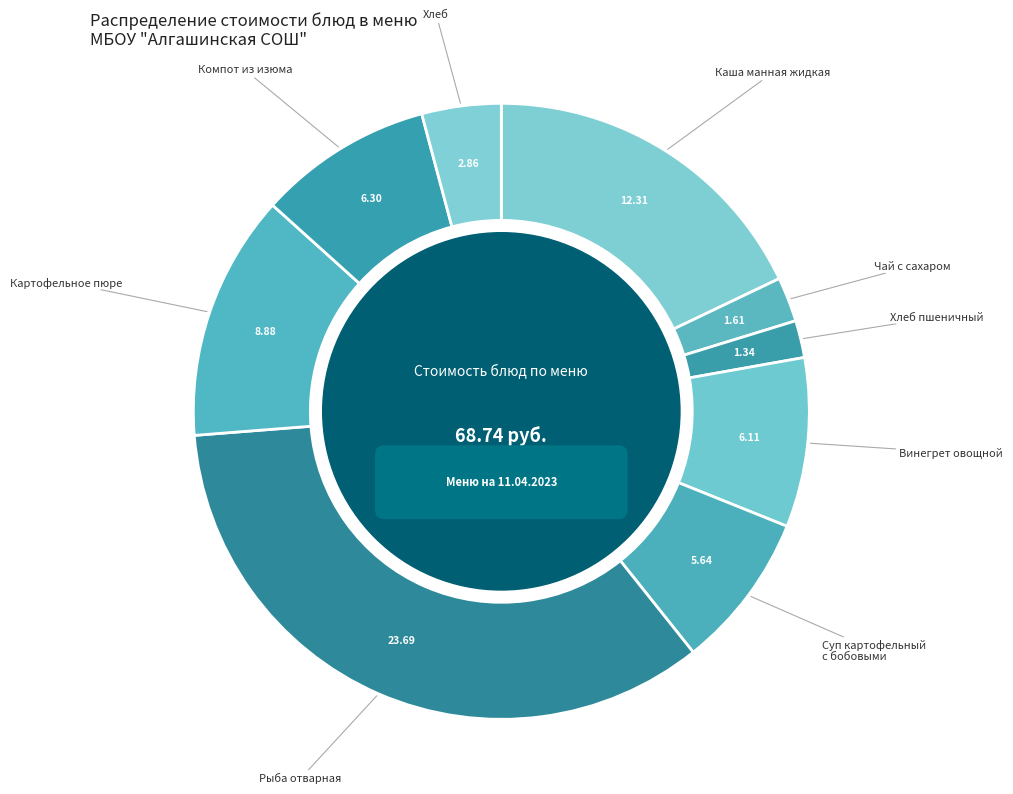

How many segments does this pie chart have?

9